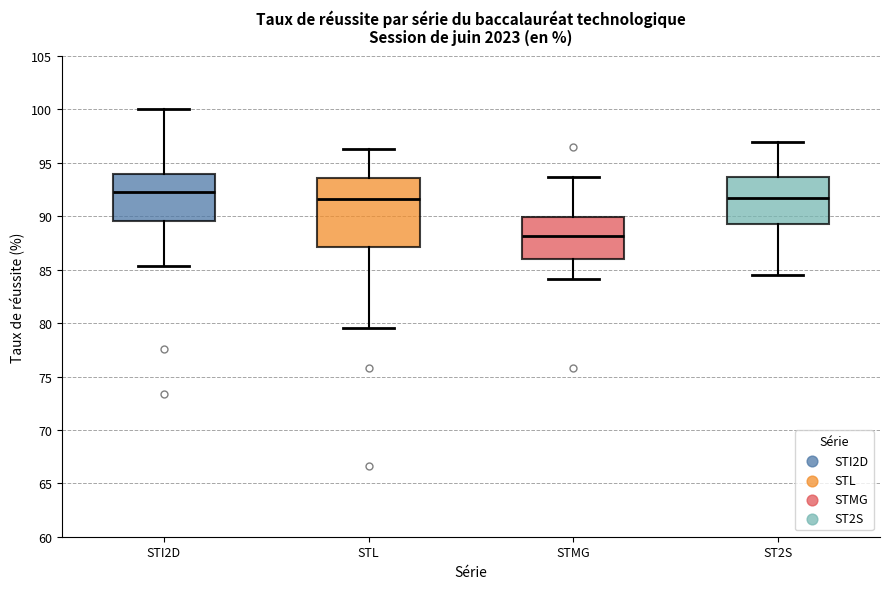

Which box is the tallest, from its lower edge to its upper edge?

STL